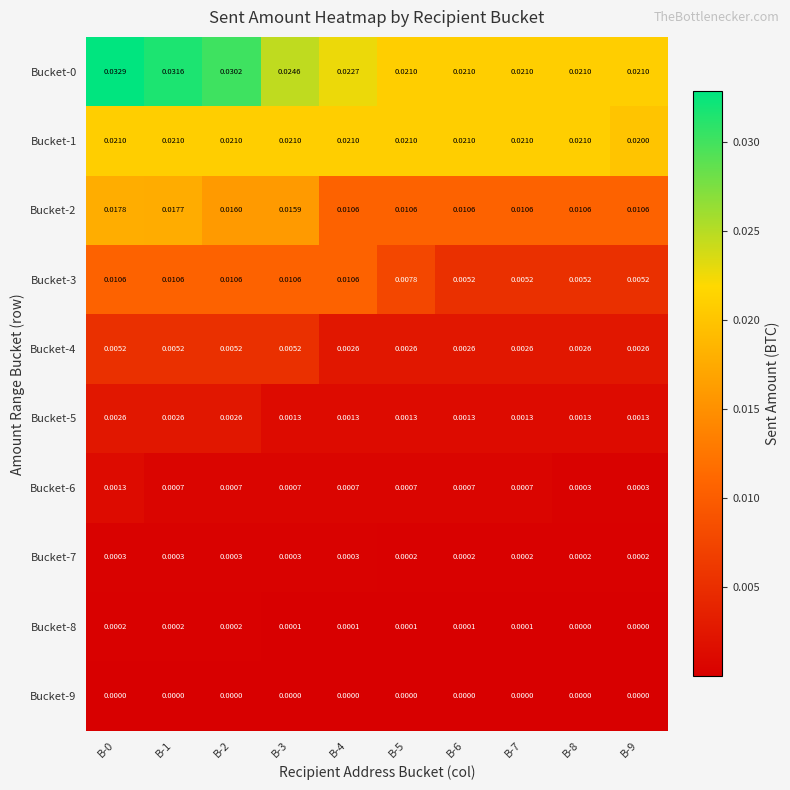

Reading left to right, extract all data points from this chart.

Bucket-0: B-0=0.0	B-1=0.0	B-2=0.0	B-3=0.0	B-4=0.0	B-5=0.0	B-6=0.0	B-7=0.0	B-8=0.0	B-9=0.0
Bucket-1: B-0=0.0	B-1=0.0	B-2=0.0	B-3=0.0	B-4=0.0	B-5=0.0	B-6=0.0	B-7=0.0	B-8=0.0	B-9=0.0
Bucket-2: B-0=0.0	B-1=0.0	B-2=0.0	B-3=0.0	B-4=0.0	B-5=0.0	B-6=0.0	B-7=0.0	B-8=0.0	B-9=0.0
Bucket-3: B-0=0.0	B-1=0.0	B-2=0.0	B-3=0.0	B-4=0.0	B-5=0.0	B-6=0.0	B-7=0.0	B-8=0.0	B-9=0.0
Bucket-4: B-0=0.0	B-1=0.0	B-2=0.0	B-3=0.0	B-4=0.0	B-5=0.0	B-6=0.0	B-7=0.0	B-8=0.0	B-9=0.0
Bucket-5: B-0=0.0	B-1=0.0	B-2=0.0	B-3=0.0	B-4=0.0	B-5=0.0	B-6=0.0	B-7=0.0	B-8=0.0	B-9=0.0
Bucket-6: B-0=0.0	B-1=0.0	B-2=0.0	B-3=0.0	B-4=0.0	B-5=0.0	B-6=0.0	B-7=0.0	B-8=0.0	B-9=0.0
Bucket-7: B-0=0.0	B-1=0.0	B-2=0.0	B-3=0.0	B-4=0.0	B-5=0.0	B-6=0.0	B-7=0.0	B-8=0.0	B-9=0.0
Bucket-8: B-0=0.0	B-1=0.0	B-2=0.0	B-3=0.0	B-4=0.0	B-5=0.0	B-6=0.0	B-7=0.0	B-8=0.0	B-9=0.0
Bucket-9: B-0=0.0	B-1=0.0	B-2=0.0	B-3=0.0	B-4=0.0	B-5=0.0	B-6=0.0	B-7=0.0	B-8=0.0	B-9=0.0